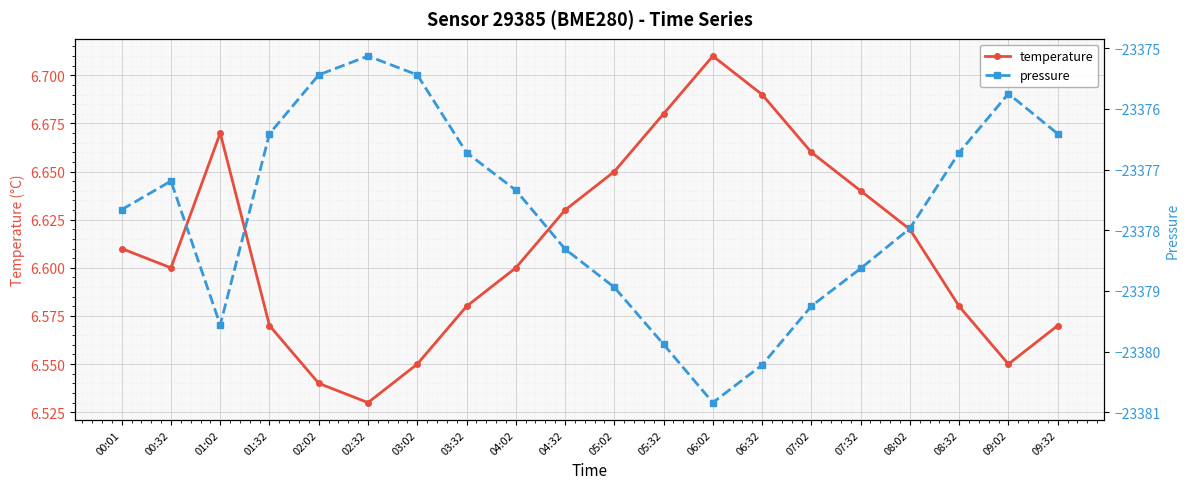

What is the label of the 20th point from the right?

00:01